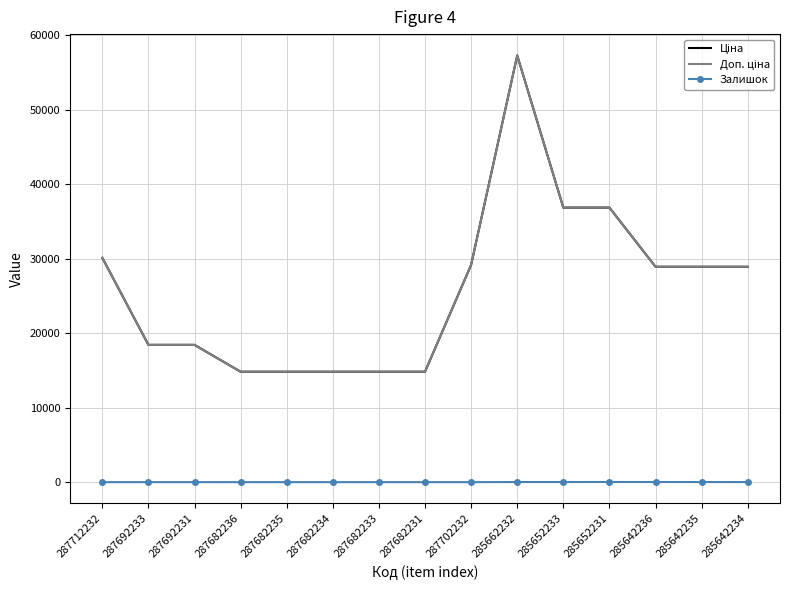

True or false: Ціна and Доп. ціна intersect in this chart.

False